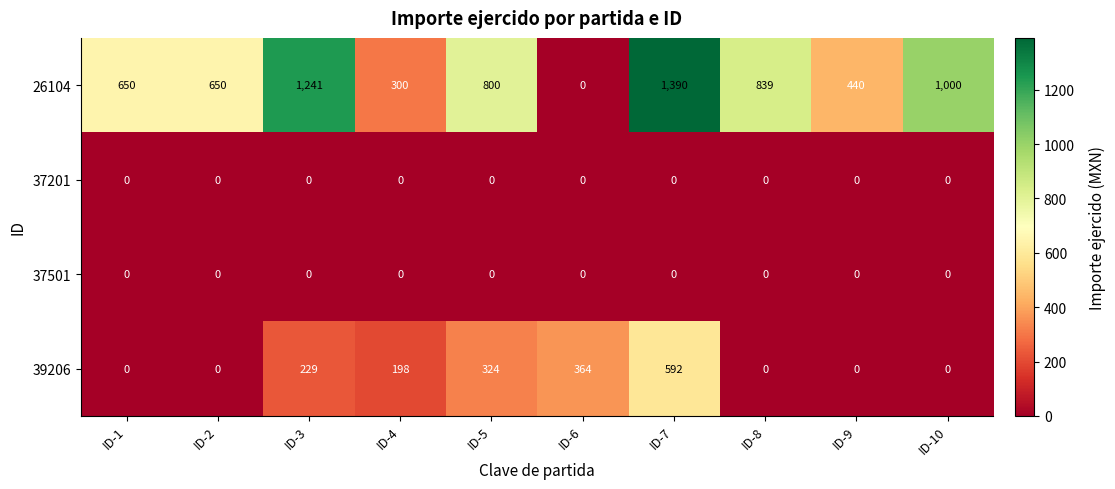

What is the average value of the 39206 series?

171